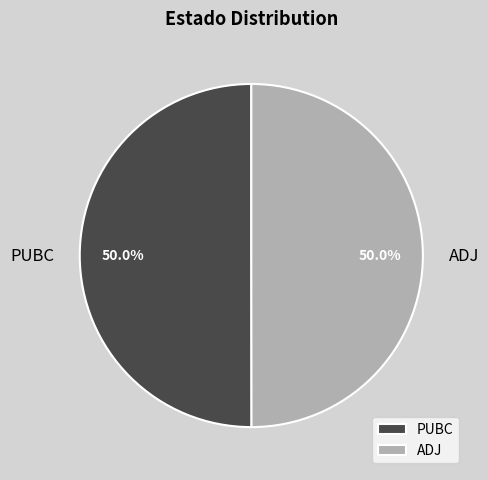

How much of the chart is everything except ADJ?

50.0%